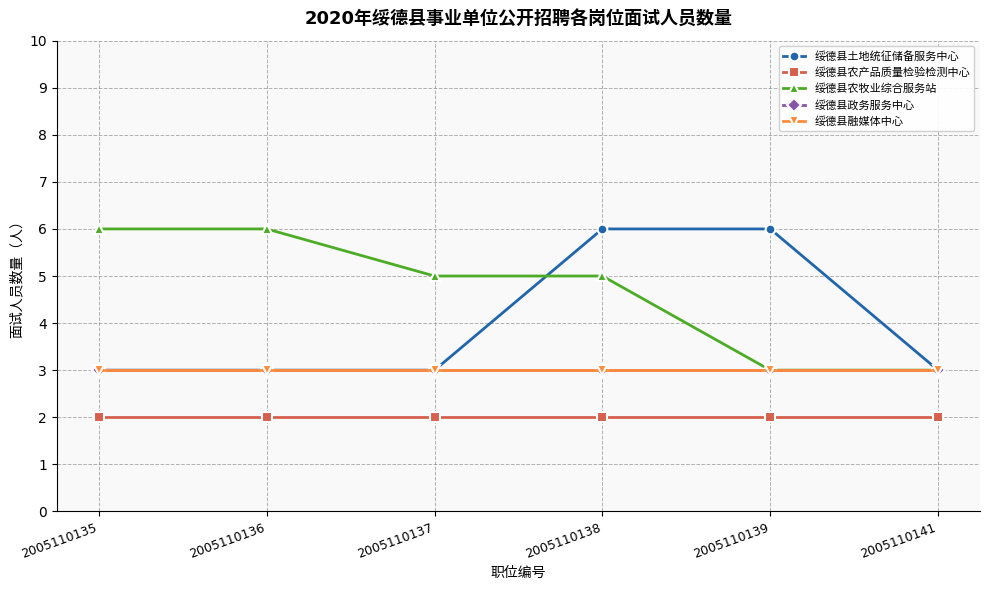

The 绥德县农牧业综合服务站 series shows 3 at 2005110141. True or false?

True